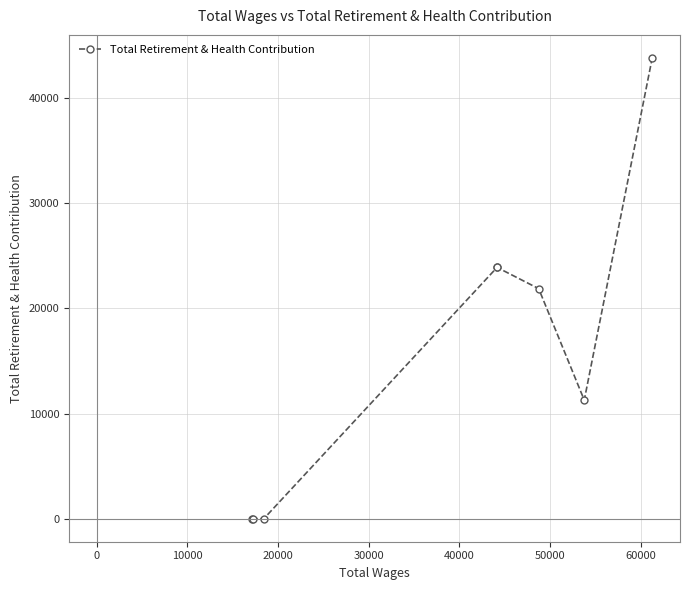

What is the difference between the maximum and minimum values?

43818